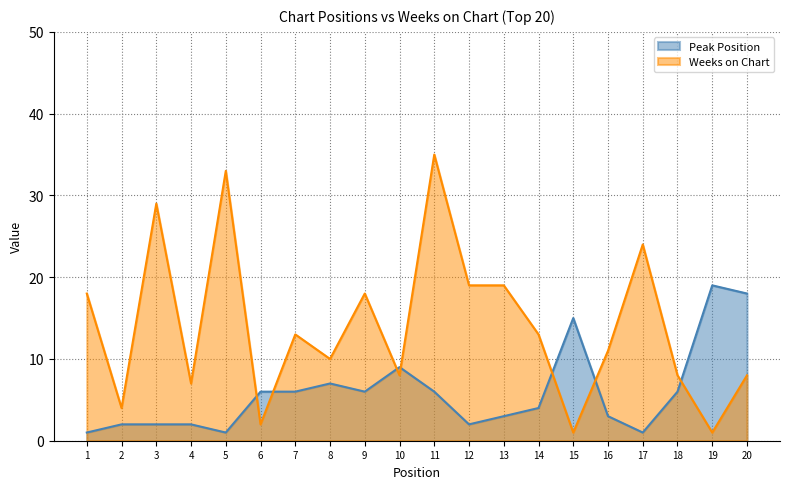

How many times do Weeks on Chart and Peak Position cross each other?

7